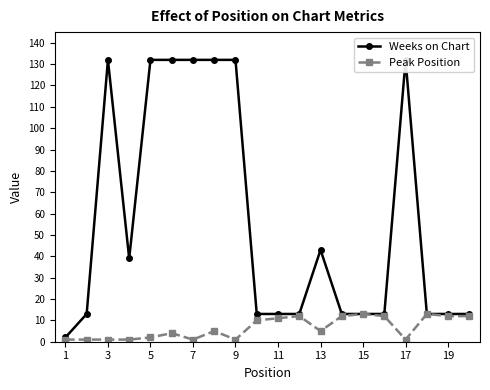

What are all the series names shown in the legend?

Weeks on Chart, Peak Position